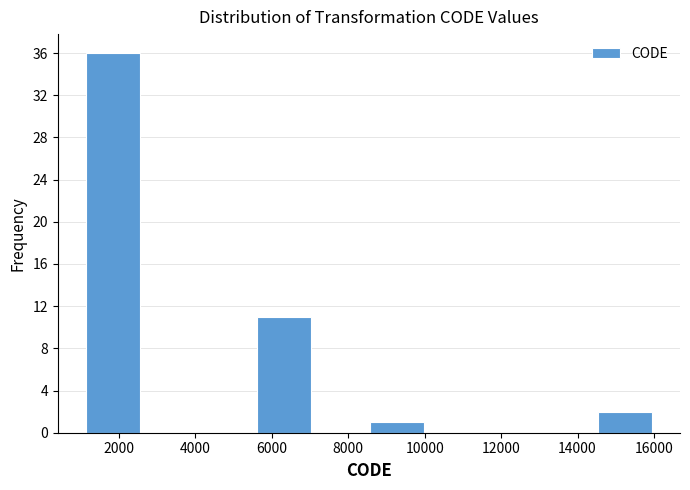

Reading left to right, transcribe this chart: for each bar, give the range it covers on the x-axis and its height. Neither the bar edges nor the heights are printed on the chart, so give them approximately, as read against the axes.

1200 to 2600: 36
2600 to 4000: 0
4000 to 5600: 0
5600 to 7000: 11
7000 to 8600: 0
8600 to 10000: 1
10000 to 11600: 0
11600 to 13000: 0
13000 to 14400: 0
14400 to 16000: 2